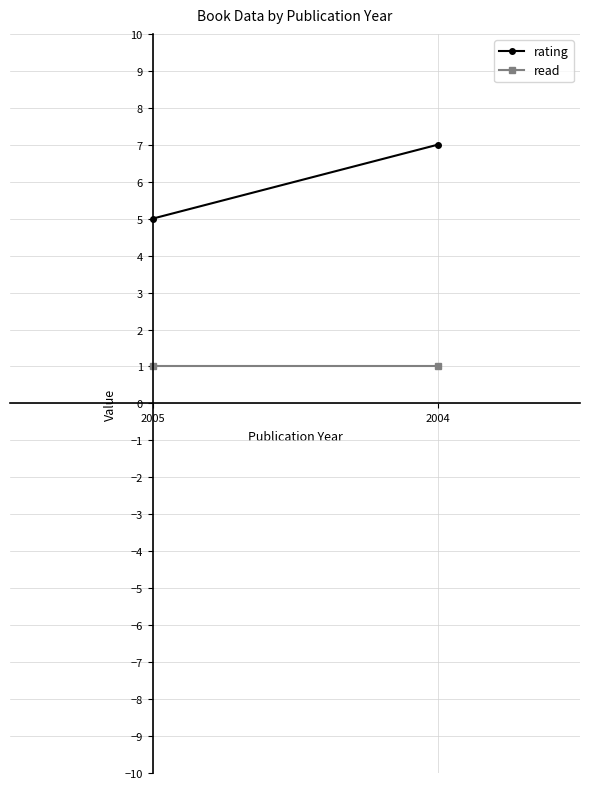

Reading right to left, what are all the values shown in this chart?

rating: 2004=7	2005=5
read: 2004=1	2005=1